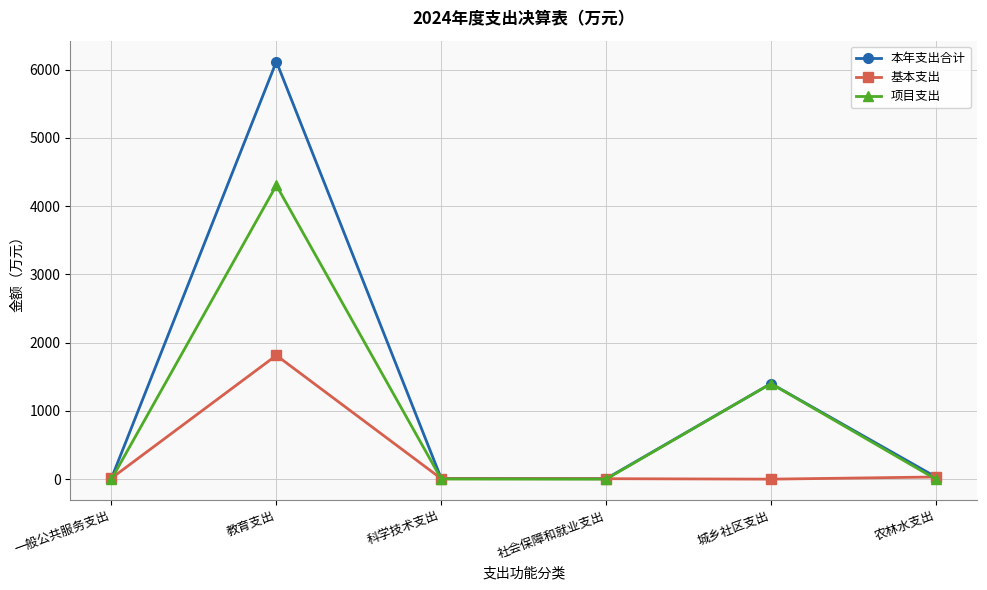

List the series in order of their peak value, highest first.

本年支出合计, 项目支出, 基本支出